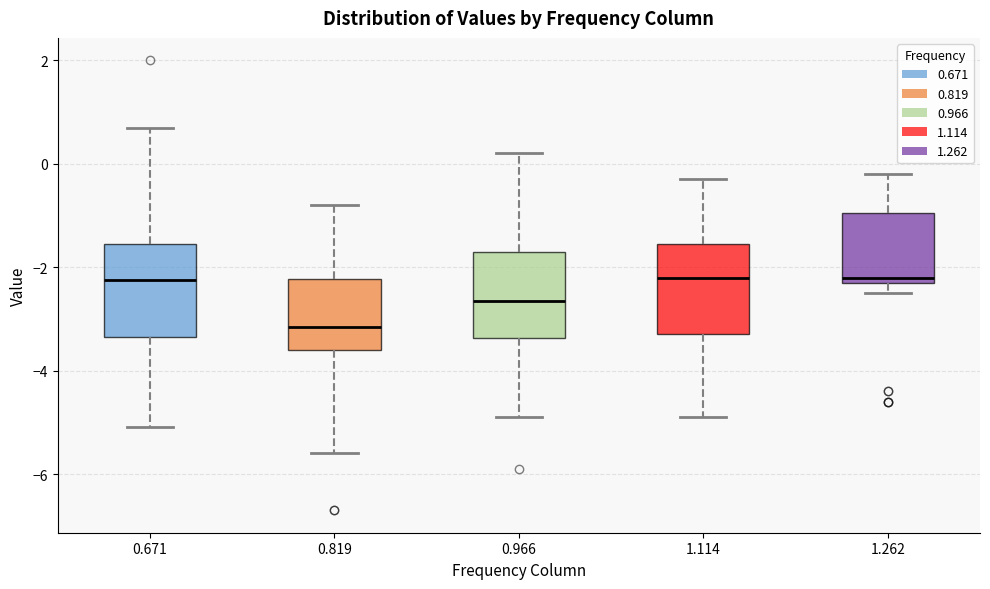

Reading left to right, transcribe this box plot: for each box, give where its median line is, the range the box spans, and where its two whiskers end, as read against the y-axis. The values are not printed on the chart, so give them approximately, as read against the axis.

0.671: median -2.2, box -3.4 to -1.6, whiskers -5.0 to 0.8
0.819: median -3.2, box -3.6 to -2.2, whiskers -5.6 to -0.8
0.966: median -2.6, box -3.4 to -1.6, whiskers -4.8 to 0.2
1.114: median -2.2, box -3.2 to -1.6, whiskers -4.8 to -0.2
1.262: median -2.2 (just above the box's lower edge), box -2.2 to -1.0, whiskers -2.4 to -0.2